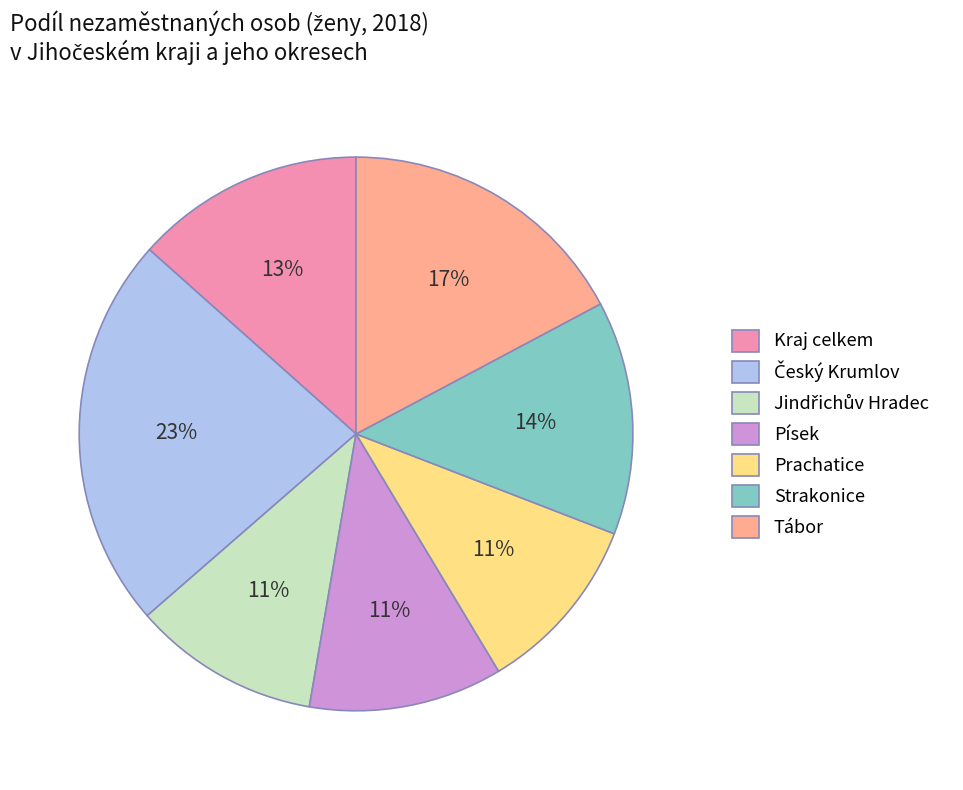

To the nearest percent, what portion does Tábor represent?

17%